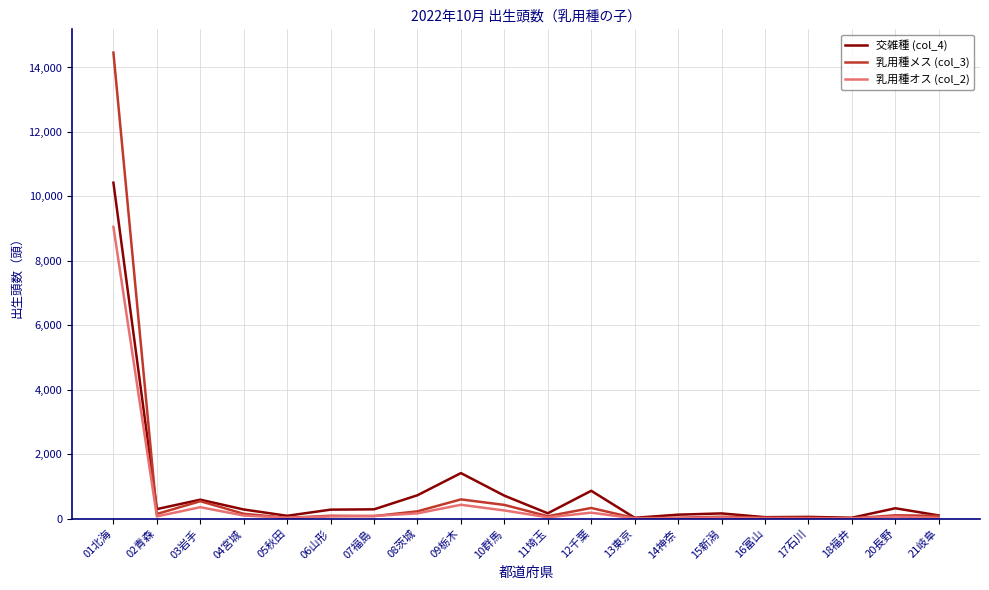

Which series has the widest spread of values?

乳用種メス (col_3)